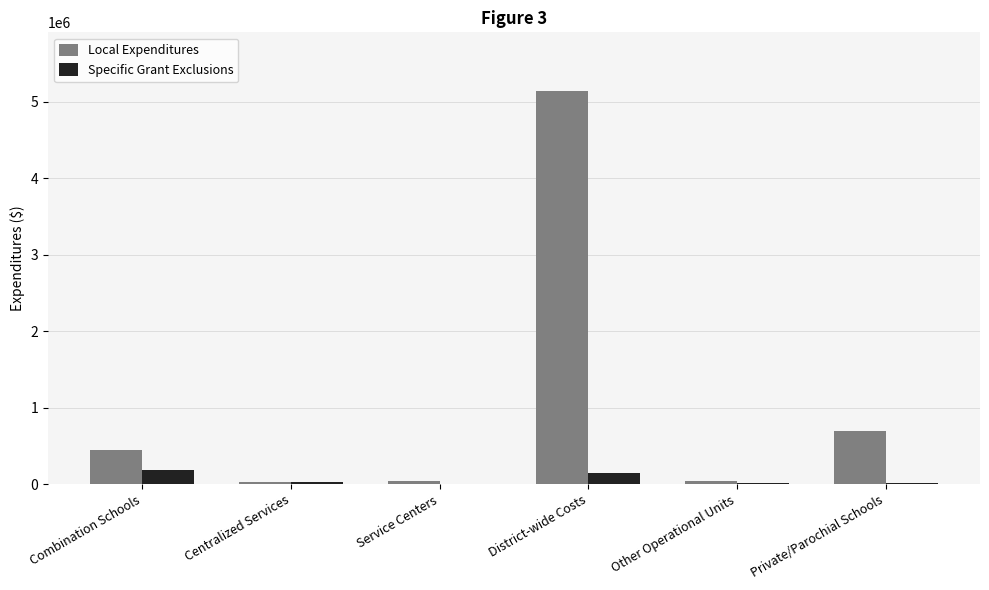

Which series changed the most between Other Operational Units and Private/Parochial Schools?

Local Expenditures